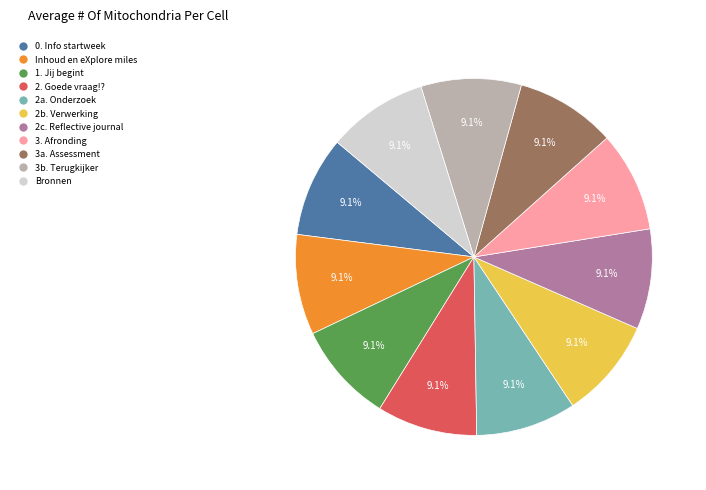

To the nearest percent, what is the average slice percentage?

9%